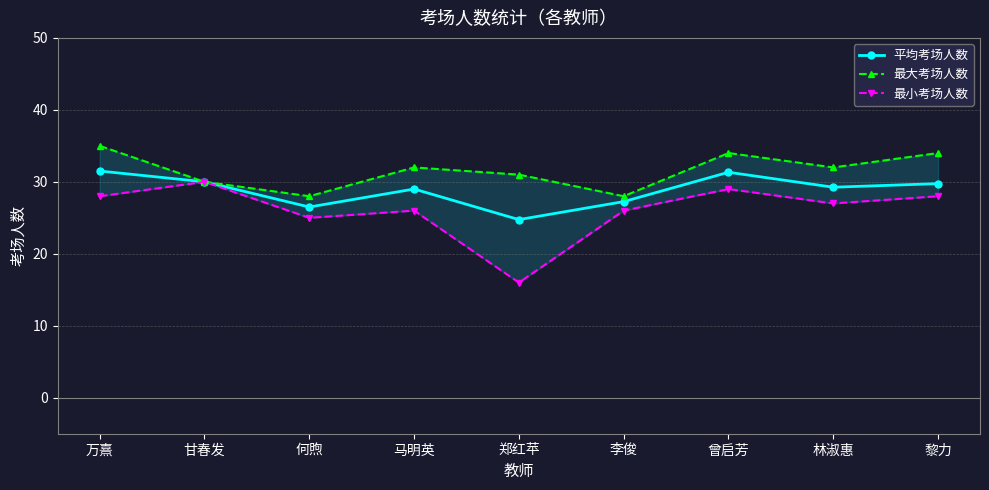

Where is 最小考场人数 nearest to the value 23?

何煦